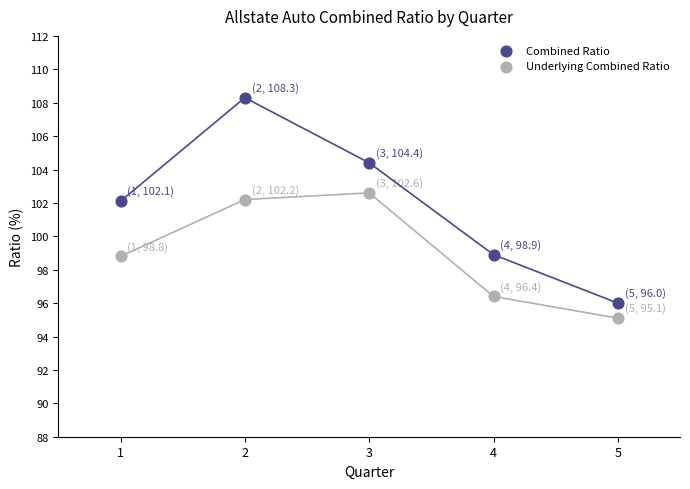

What is the X range (max minus min) for the scatter plot?

4.0